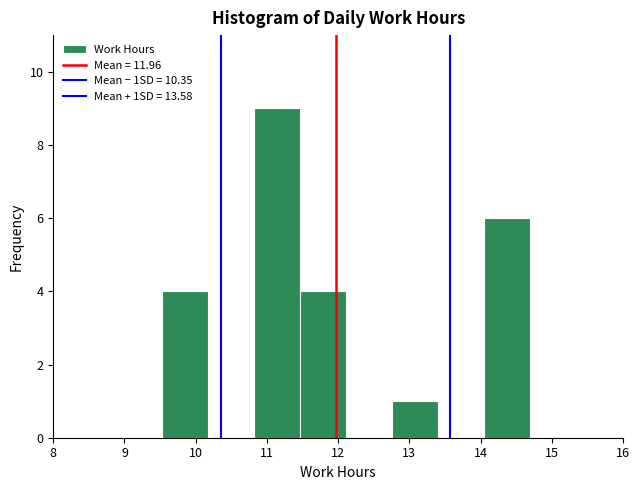

Reading left to right, list every bar in this chart as the range it spans on the x-axis followed by its height. Neither the bar edges nor the heights are printed on the chart, so give them approximately, as read against the axes.

9.5 to 10.2: 4
10.2 to 10.8: 0
10.8 to 11.5: 9
11.5 to 12.1: 4
12.1 to 12.8: 0
12.8 to 13.4: 1
13.4 to 14.0: 0
14.0 to 14.7: 6